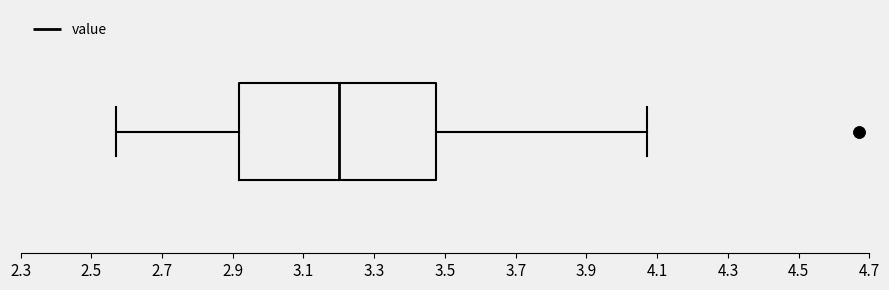

Transcribe this box plot: give where the median line is, the range the box spans, and where the two whiskers end, as read against the x-axis. The values are not printed on the chart, so give them approximately, as read against the axis.

median 3.20, box 2.92 to 3.48, whiskers 2.58 to 4.08